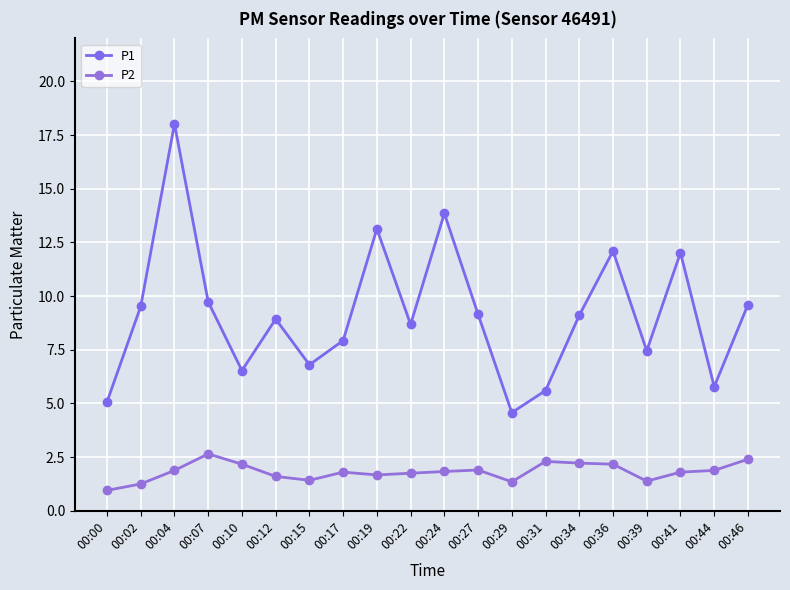

Is the value of P2 at 00:36 greater than the value of P1 at 00:46?

No